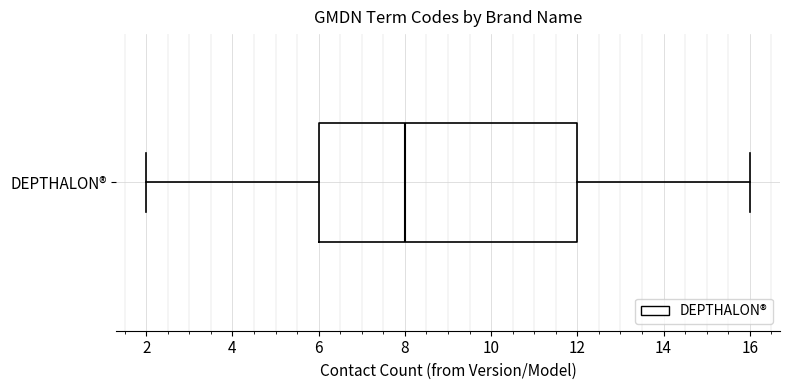

Where is the right edge of the box for DEPTHALON® on the x-axis? The values are not printed on the chart, so give them approximately, as read against the axis.

12